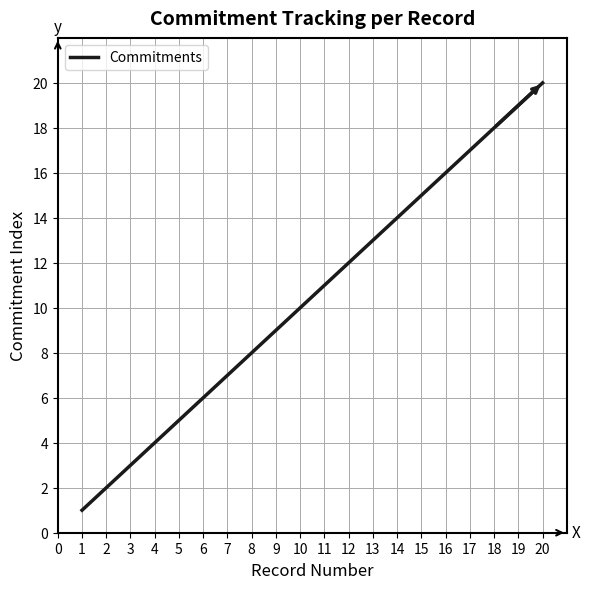

What is the difference between the maximum and minimum values?

19